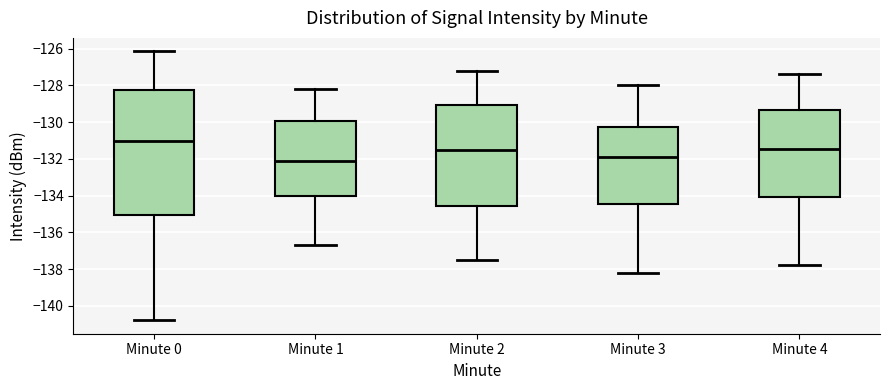

Which box is the tallest, from its lower edge to its upper edge?

Minute 0